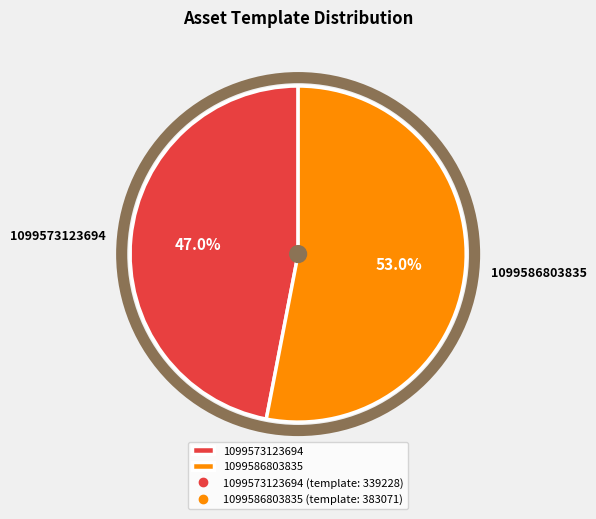

To the nearest percent, what is the difference between the largest and smallest slice percentages?

6%